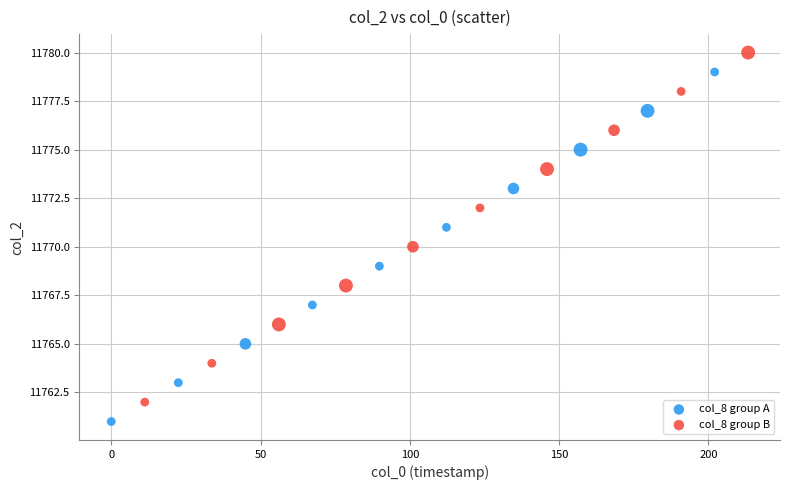

What are all the series names shown in the legend?

col_8 group A, col_8 group B